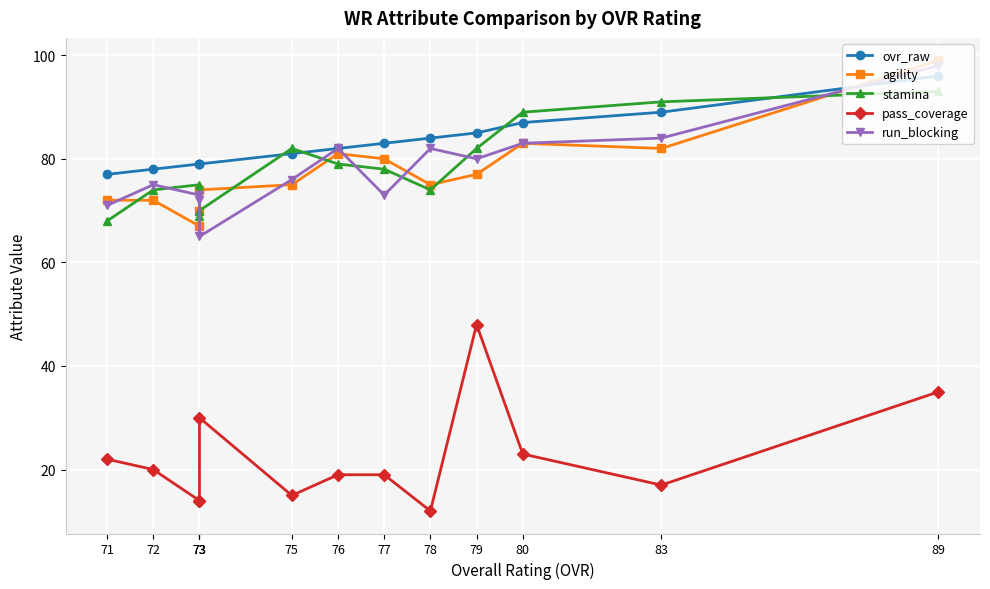

What is the difference between the highest and lowest values at 73?

49